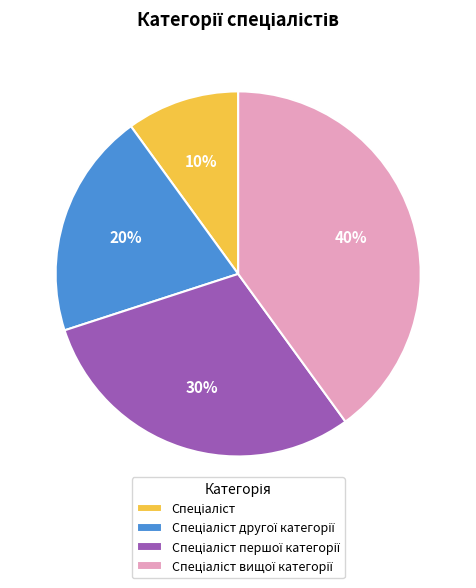

To the nearest percent, what is the difference between the largest and smallest slice percentages?

30%